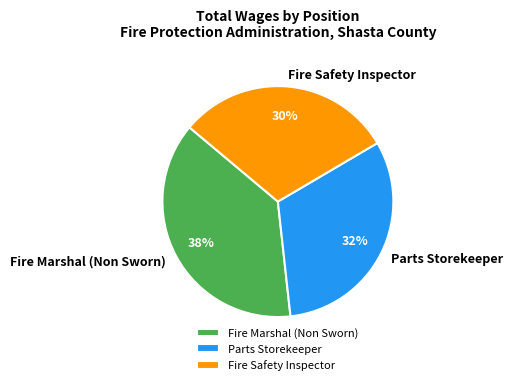

To the nearest percent, what is the average slice percentage?

33%